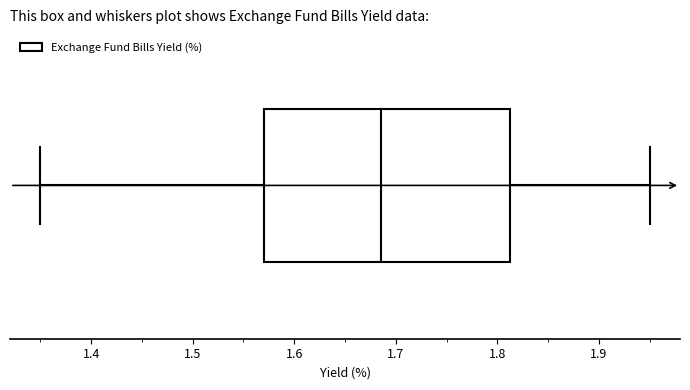

Transcribe this box plot: give where the median line is, the range the box spans, and where the two whiskers end, as read against the x-axis. The values are not printed on the chart, so give them approximately, as read against the axis.

median 1.69, box 1.57 to 1.81, whiskers 1.35 to 1.95